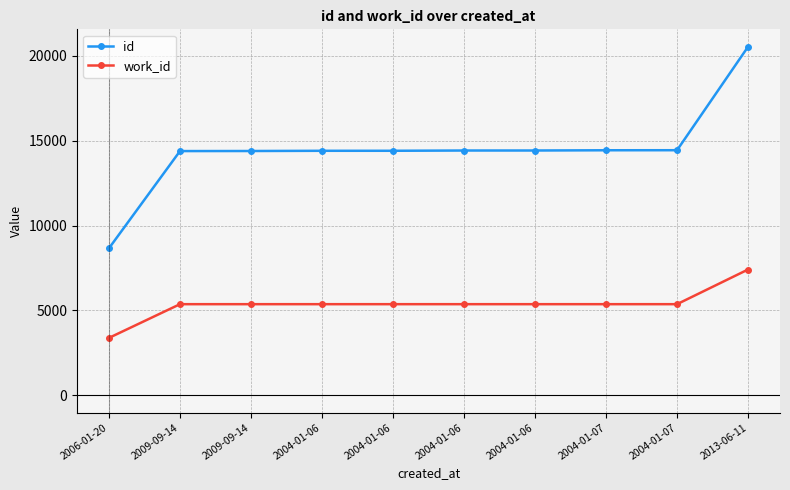

What is the minimum value shown in the chart?

3381